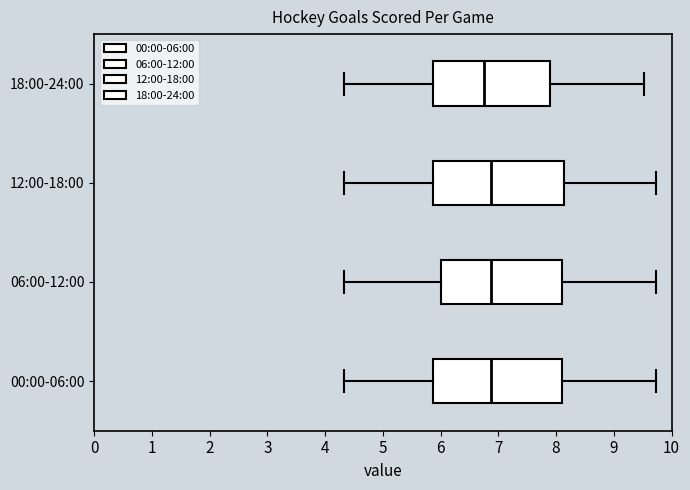

Reading bottom to top, read every box against the x-axis: the position of its median line, the range the box covers, and the ends of its whiskers. The values are not printed on the chart, so give them approximately, as read against the axis.

00:00-06:00: median 6.9, box 5.9 to 8.1, whiskers 4.3 to 9.7
06:00-12:00: median 6.9, box 6.0 to 8.1, whiskers 4.3 to 9.7
12:00-18:00: median 6.9, box 5.9 to 8.1, whiskers 4.3 to 9.7
18:00-24:00: median 6.8, box 5.9 to 7.9, whiskers 4.3 to 9.5